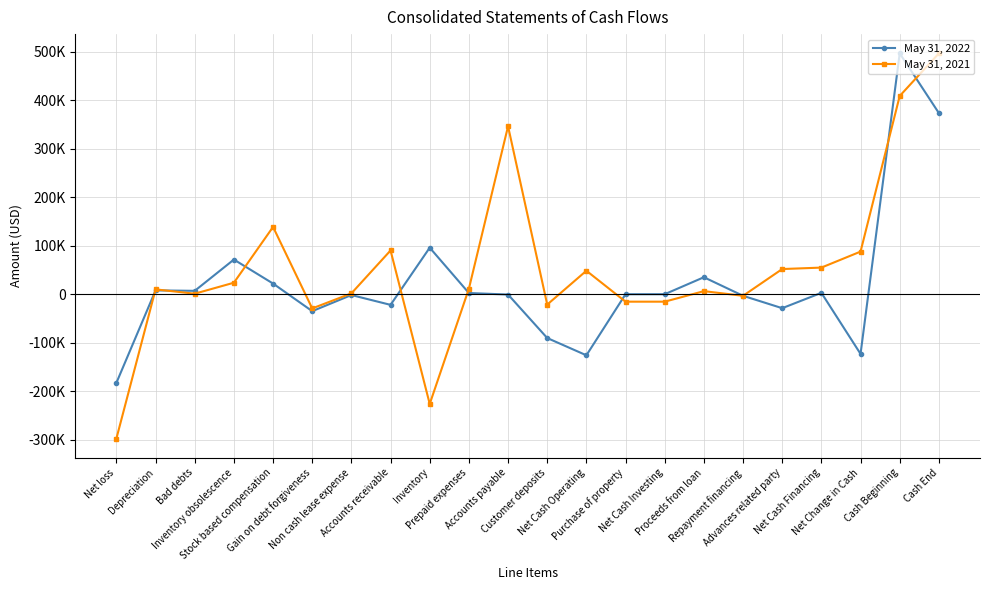

What are all the series names shown in the legend?

May 31, 2022, May 31, 2021